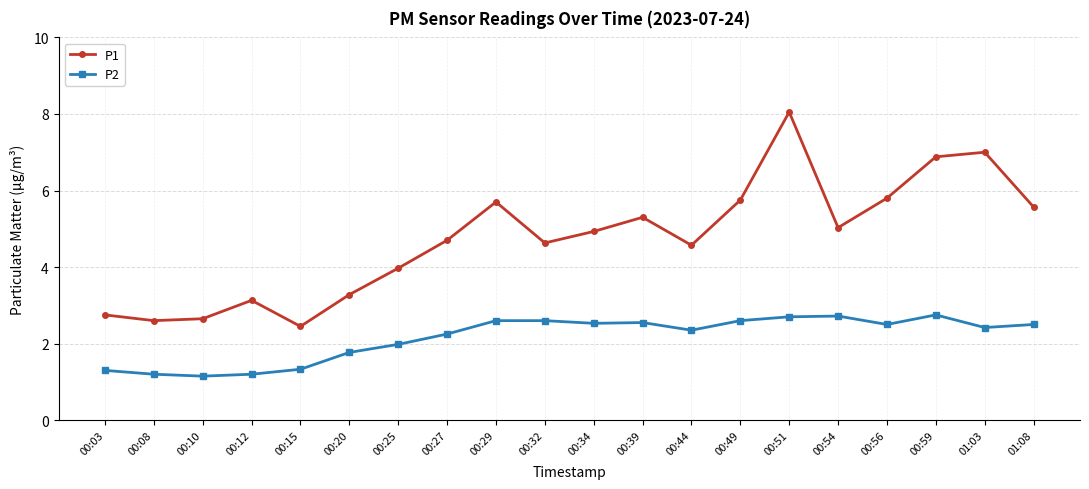

Is it true that P2 equals 1.1 at 00:10?

True